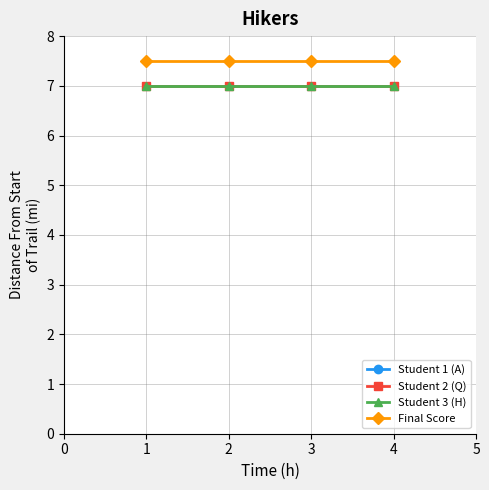

True or false: Student 2 (Q) and Student 3 (H) intersect in this chart.

False